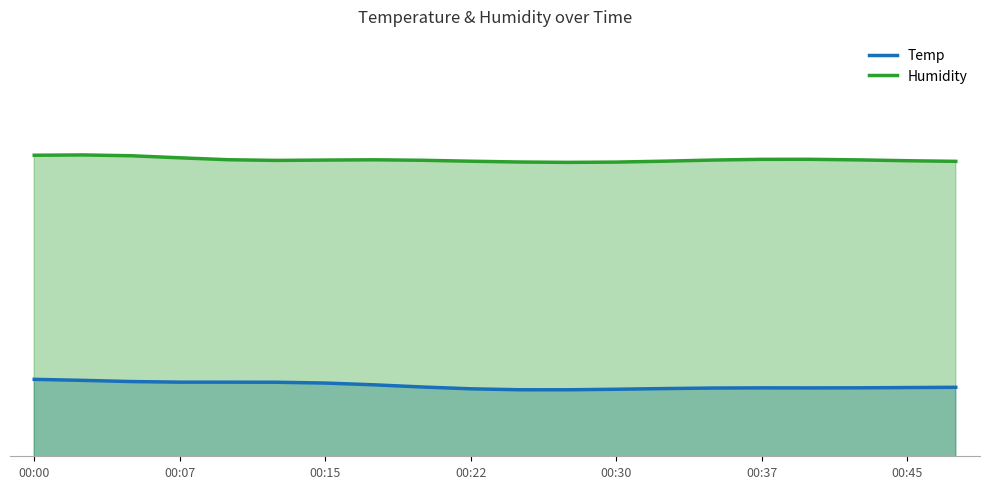

What is the lowest value of the Humidity series?

31.3